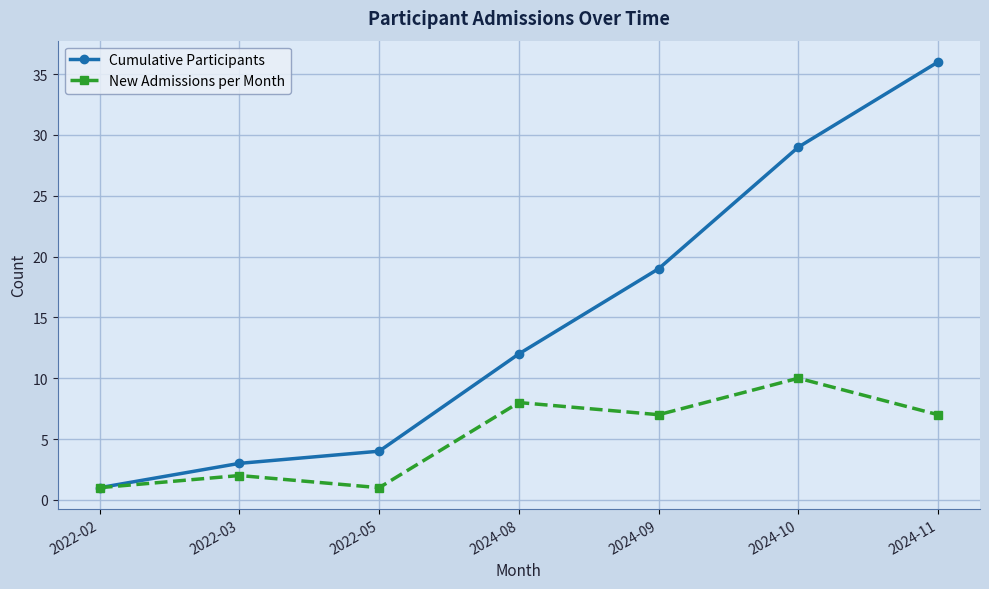

What is the sum of all Cumulative Participants values?

104